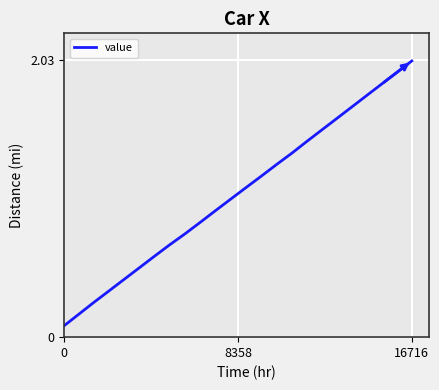

How many values are below 1?

11